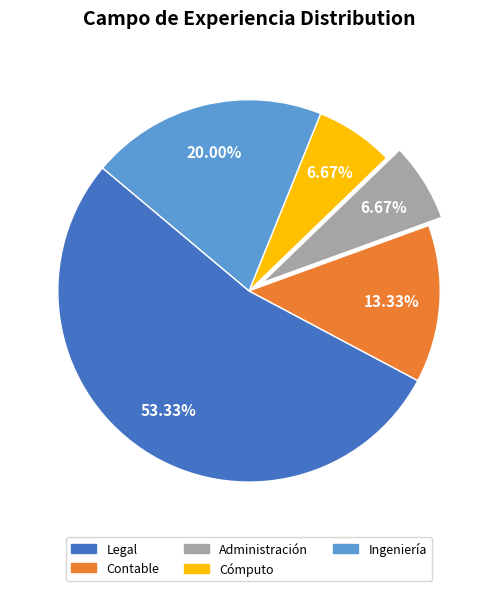

Is there a majority slice in this chart?

Yes